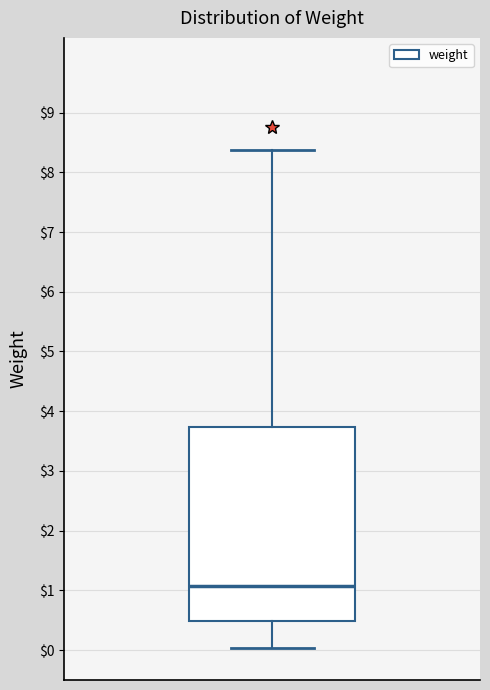

Transcribe this box plot: give where the median line is, the range the box spans, and where the two whiskers end, as read against the y-axis. The values are not printed on the chart, so give them approximately, as read against the axis.

median 1.1, box 0.5 to 3.7, whiskers 0.0 to 8.4